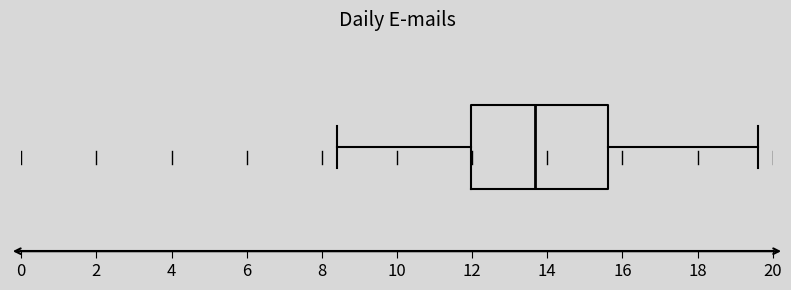

Transcribe this box plot: give where the median line is, the range the box spans, and where the two whiskers end, as read against the x-axis. The values are not printed on the chart, so give them approximately, as read against the axis.

median 13.6, box 12.0 to 15.6, whiskers 8.4 to 19.6